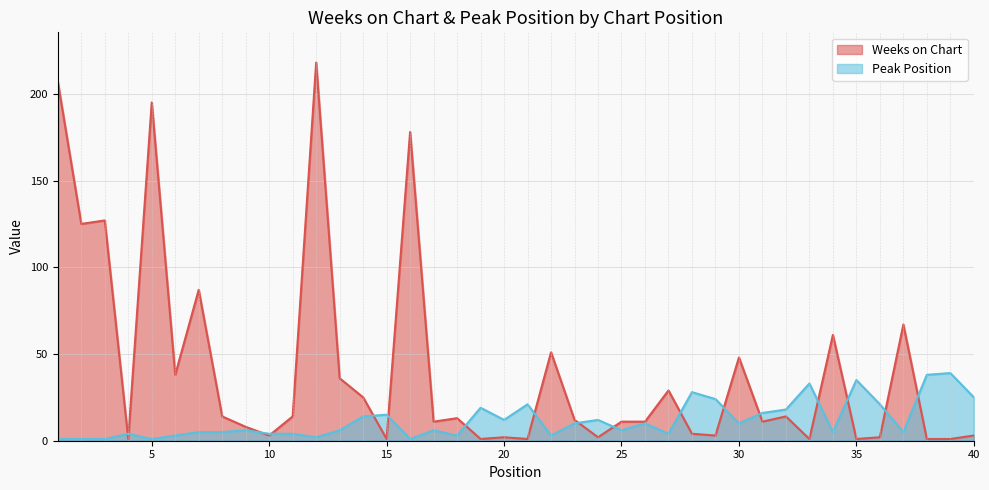

What is the value of the Peak Position point at the 35th from the left?

35